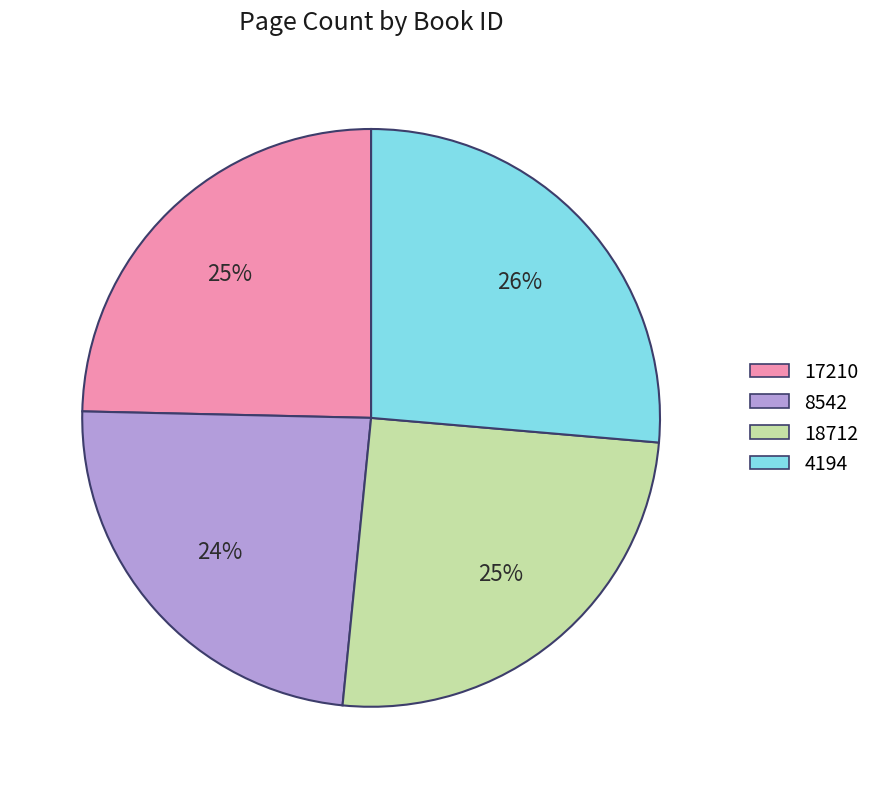

Which has a higher value, 18712 or 8542?

18712